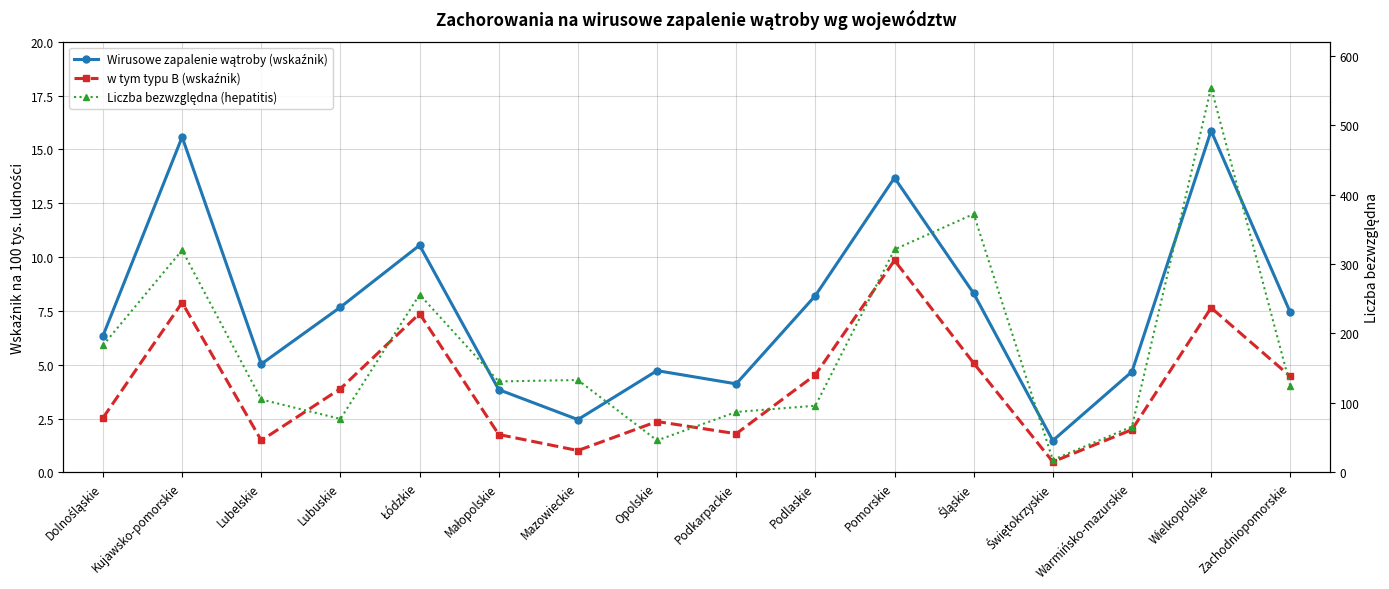

At how many categories does at least one series exceed 303?

4